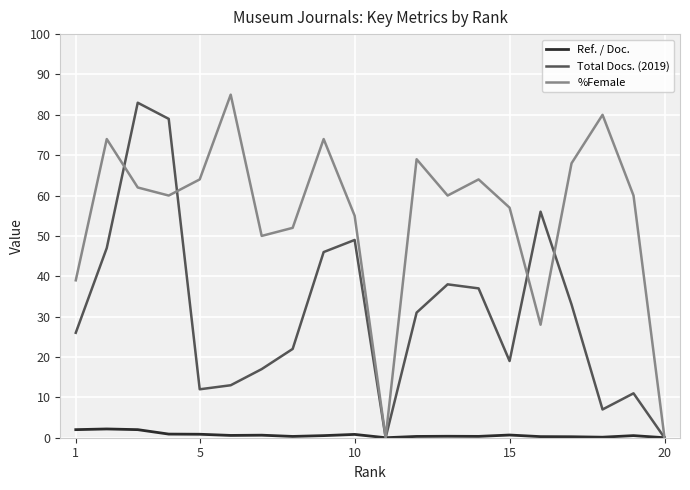

Rank the series by their average value, from lowest to highest.

Ref. / Doc., Total Docs. (2019), %Female